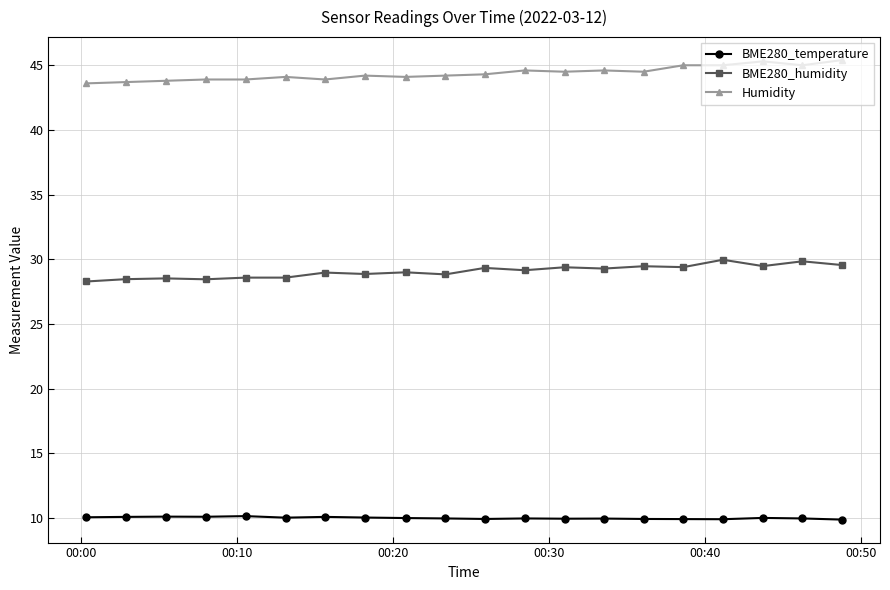

True or false: BME280_temperature has more than 2 interior local peaks.

True